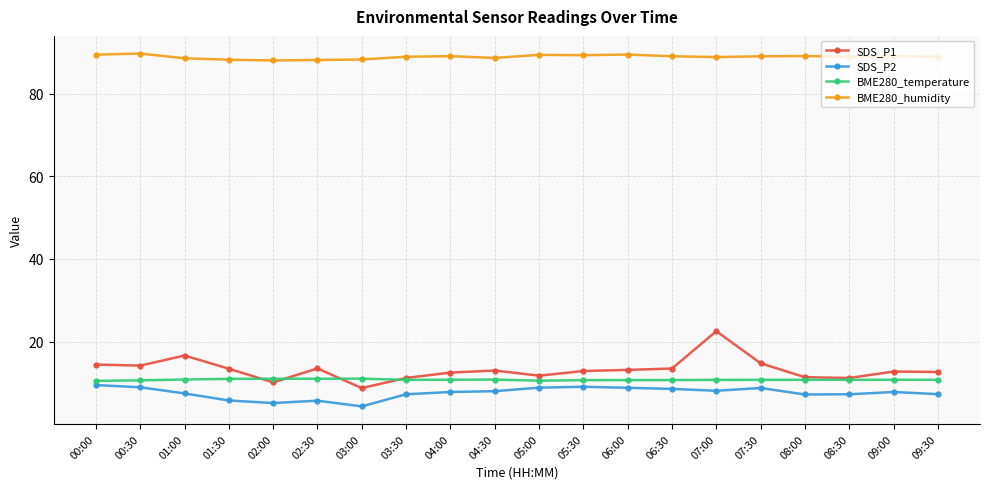

The value of BME280_temperature at 02:00 is 16.5. True or false?

False